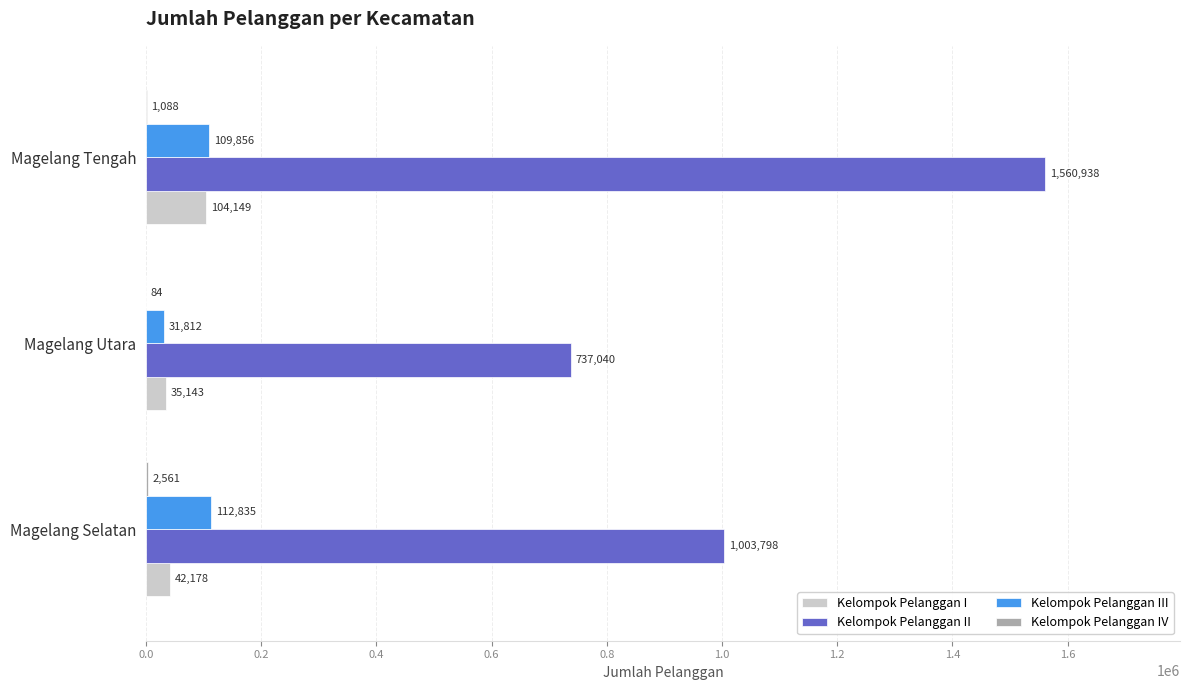

What is the approximate value of Kelompok Pelanggan I at Magelang Selatan?

42178